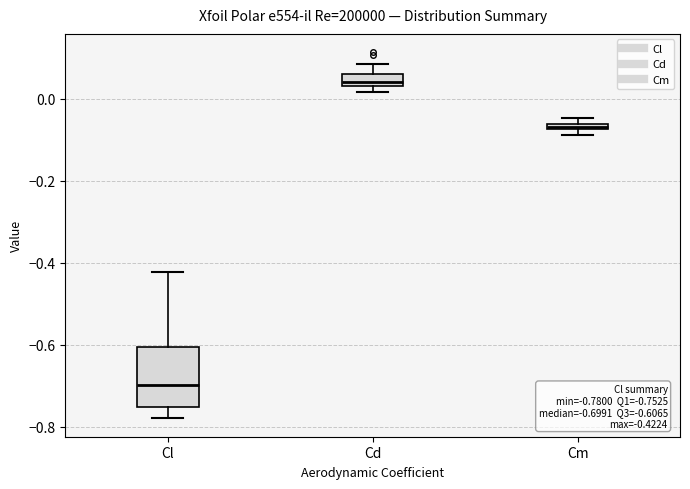

Which box's median line is the highest?

Cd